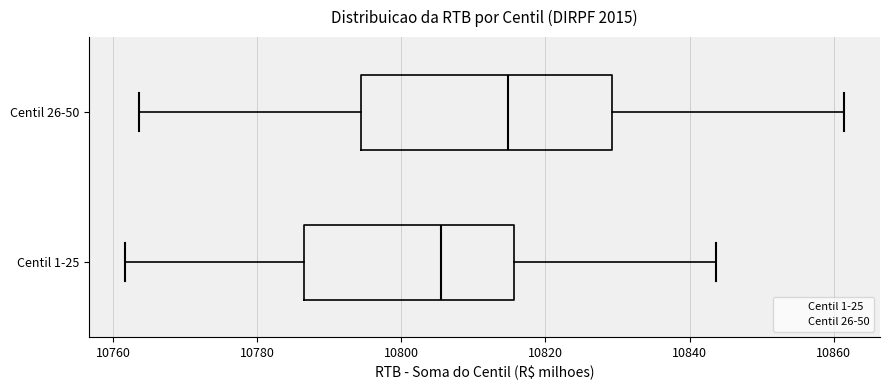

Reading bottom to top, read every box against the x-axis: the position of its median line, the range the box covers, and the ends of its whiskers. The values are not printed on the chart, so give them approximately, as read against the axis.

Centil 1-25: median 10806, box 10786 to 10816, whiskers 10762 to 10844
Centil 26-50: median 10814, box 10794 to 10830, whiskers 10764 to 10862